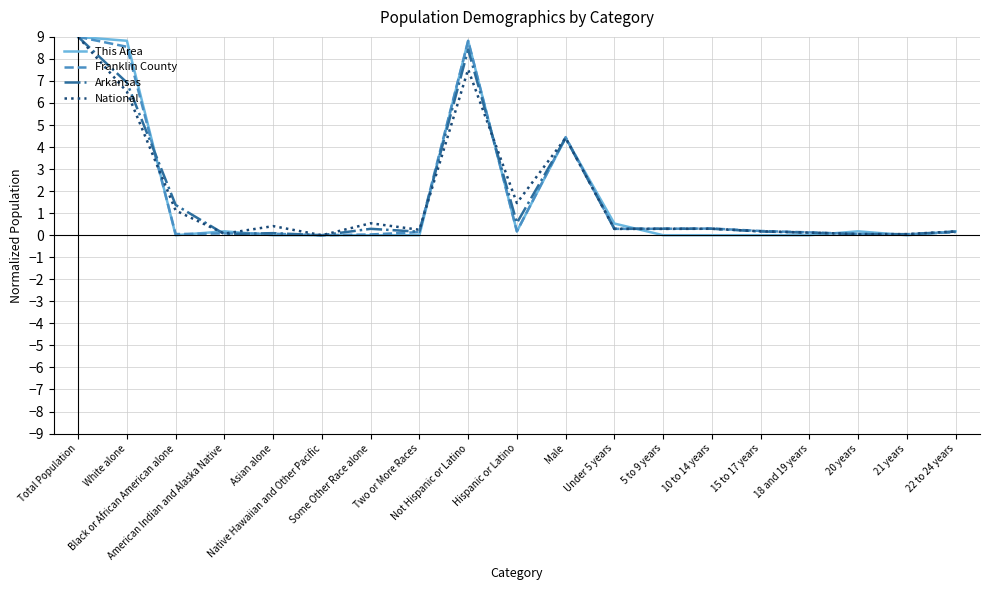

Which series has the largest total across all categories?

Franklin County